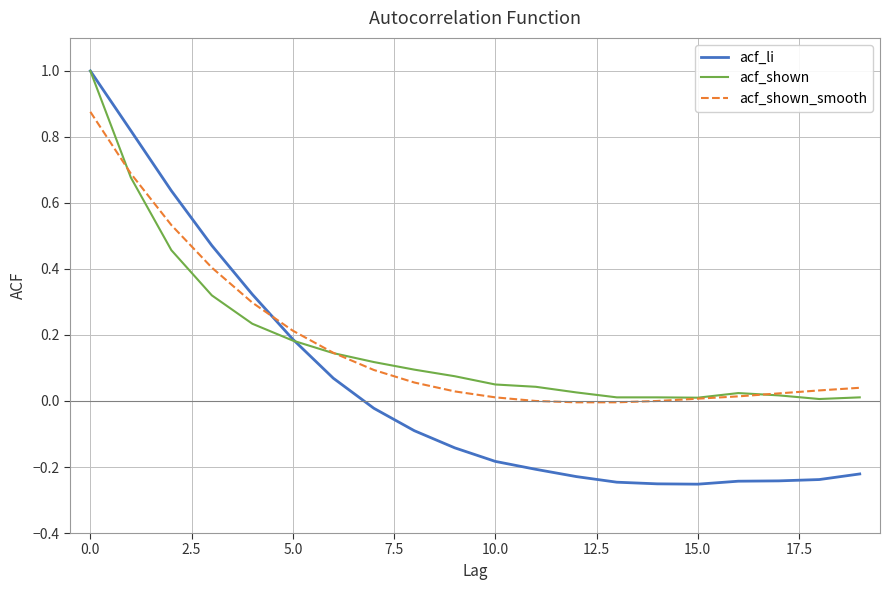

Which series has the widest spread of values?

acf_li